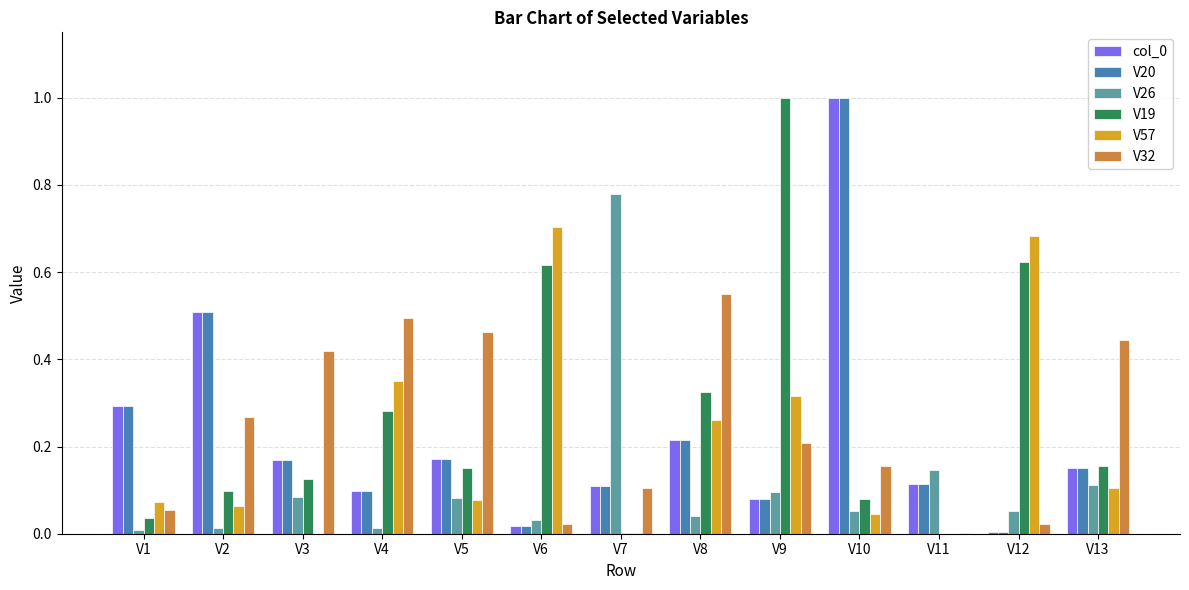

What is the sum of all col_0 values?

2.9